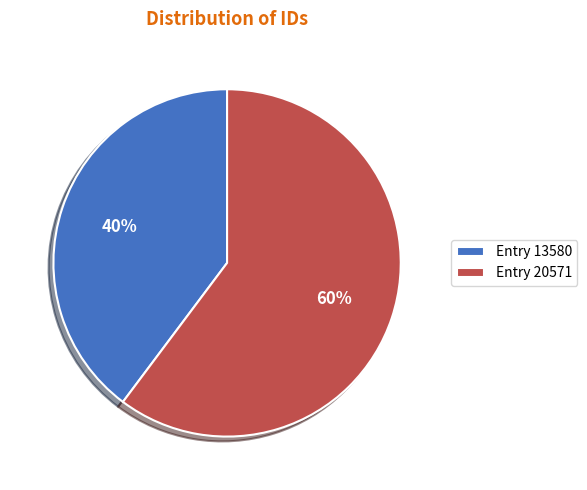

Count the number of slices in the pie.

2